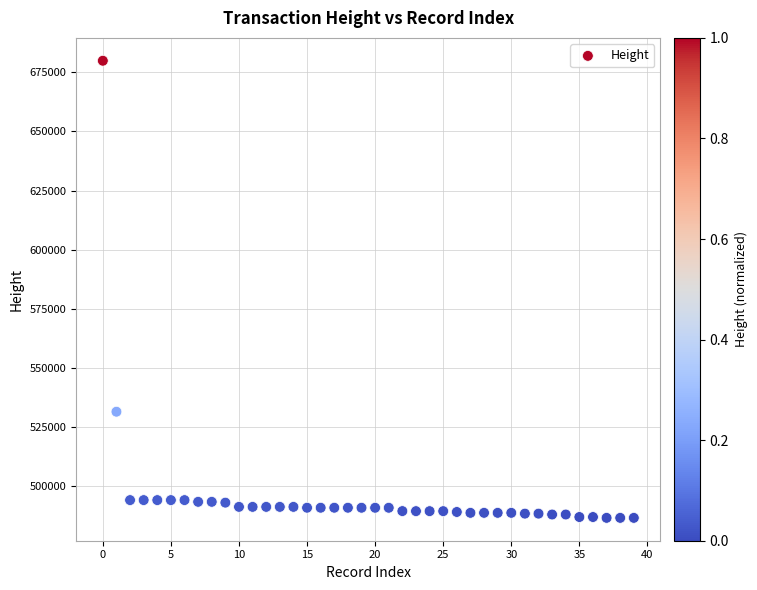

What Y value in the scatter plot is closest to 583151?

531306